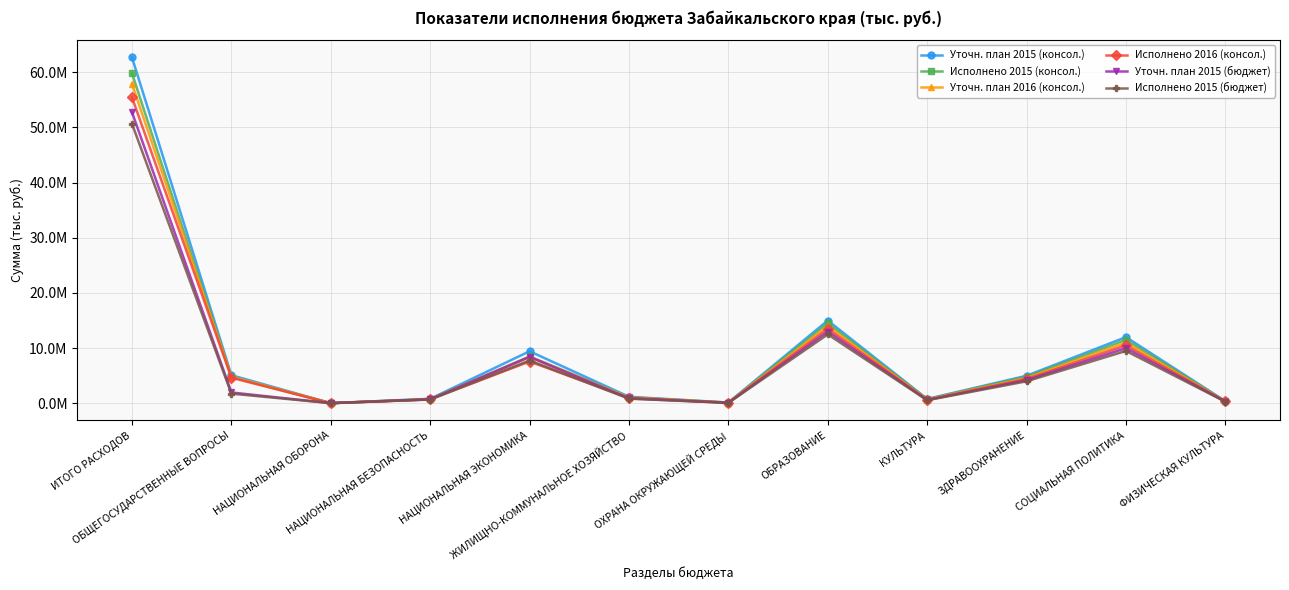

Is the value of Исполнено 2016 (консол.) at ОБРАЗОВАНИЕ greater than the value of Уточн. план 2015 (бюджет) at СОЦИАЛЬНАЯ ПОЛИТИКА?

Yes